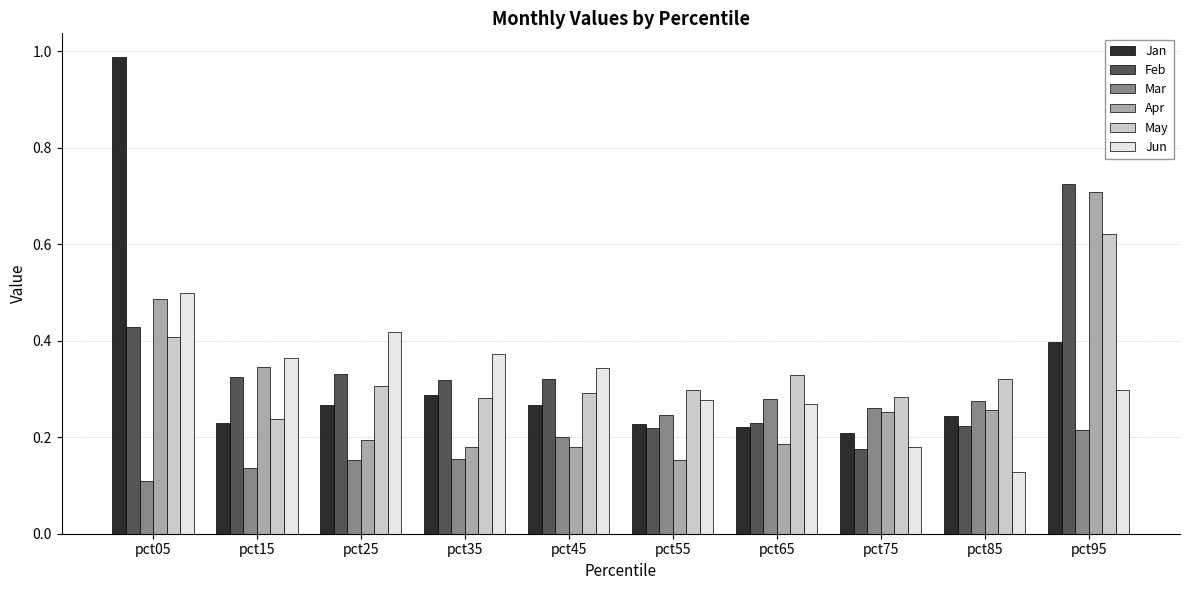

Which series changed the most between pct25 and pct75?

Jun